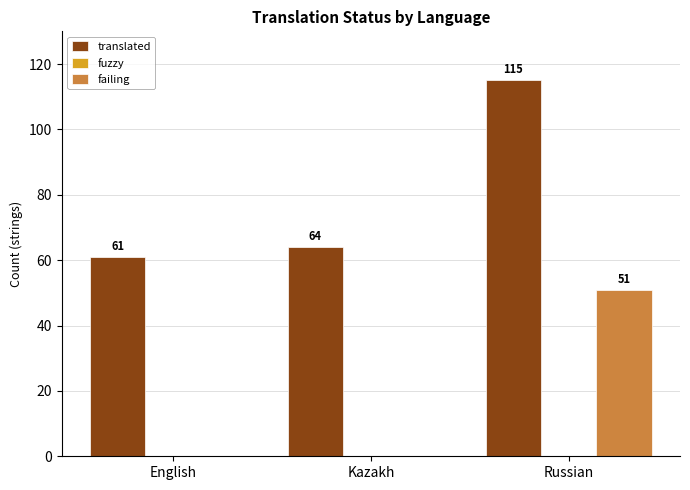

What is the spread (max minus min) of values at English?

61